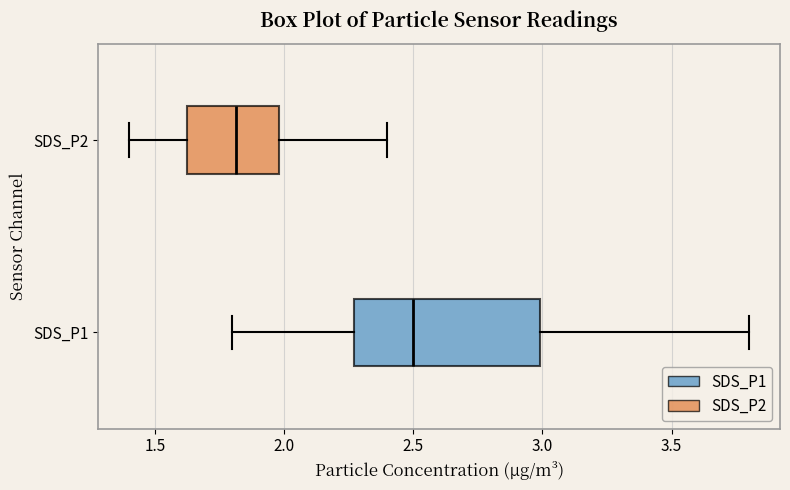

Where does the median line of the box for SDS_P1 sit on the x-axis? The values are not printed on the chart, so give them approximately, as read against the axis.

2.50